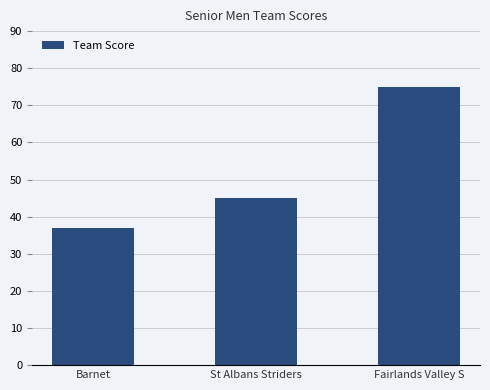

How many values are below 45?

1